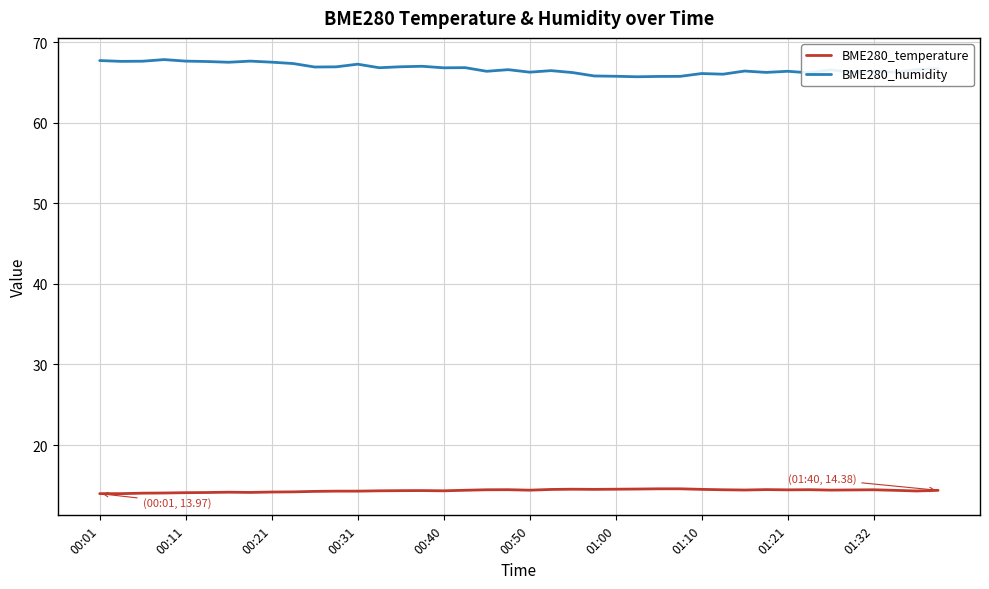

Which series has the widest spread of values?

BME280_humidity